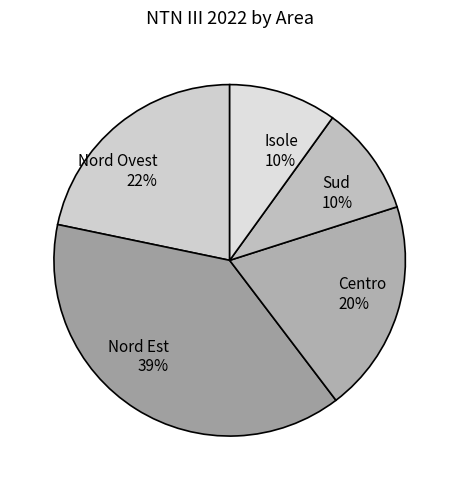

To the nearest percent, what percentage of the pie is Sud?

10%